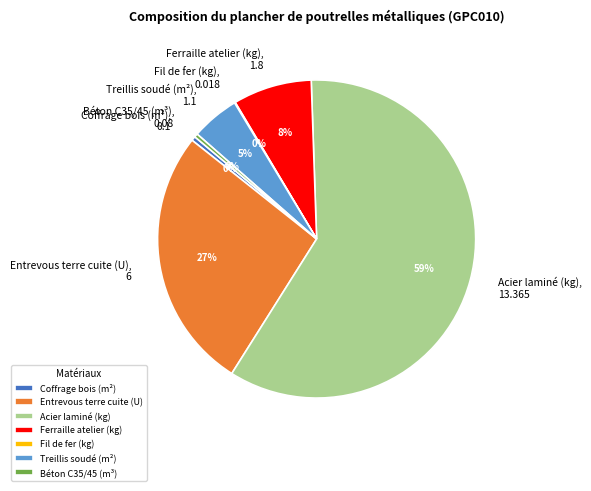

Is it true that Acier laminé (kg) is 59% of the pie?

True